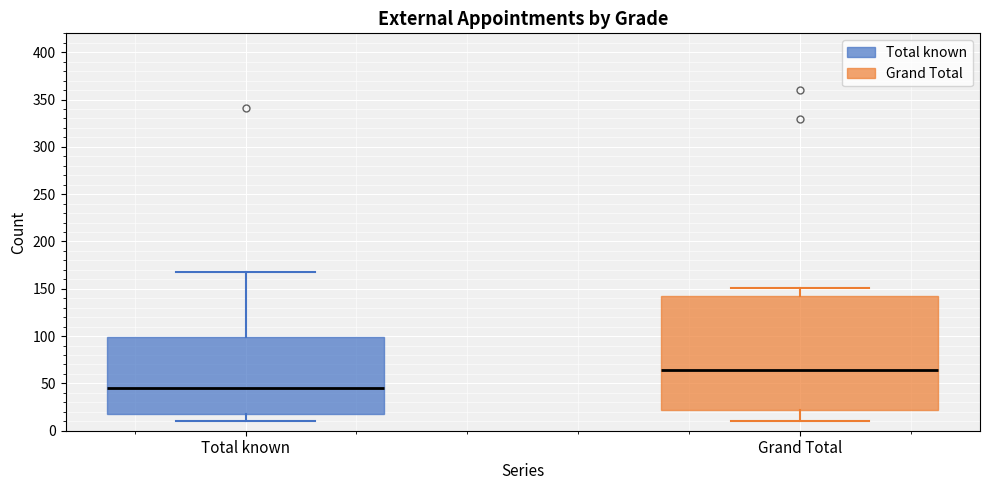

Which box is the tallest, from its lower edge to its upper edge?

Grand Total